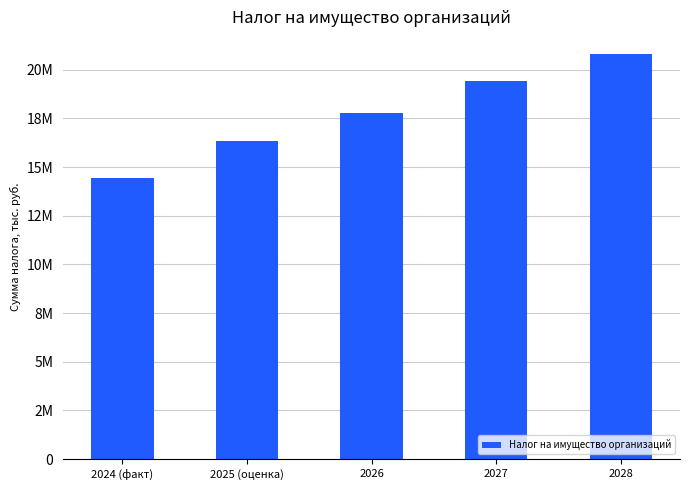

Is it true that the value at 2024 (факт) is 14433552.0?

True